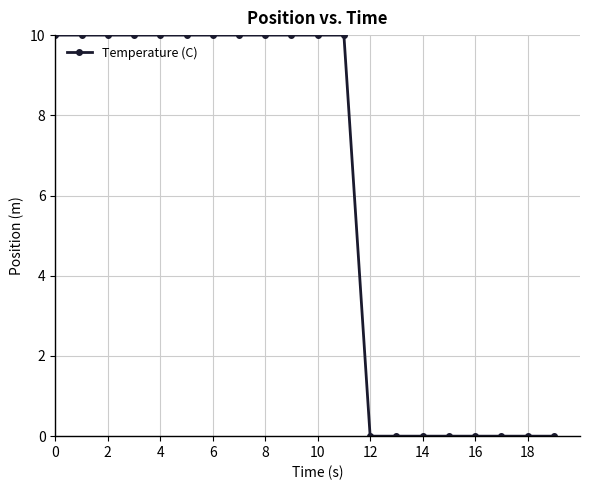

Reading left to right, list all the values displayed in this chart.

10	10	10	10	10	10	10	10	10	10	10	10	0	0	0	0	0	0	0	0